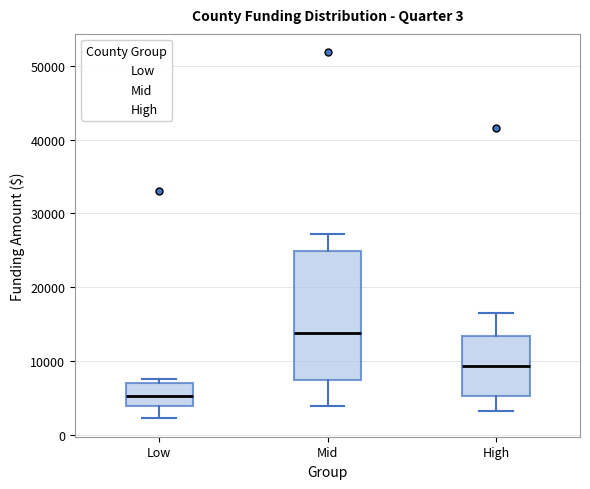

Which box is the tallest, from its lower edge to its upper edge?

Mid